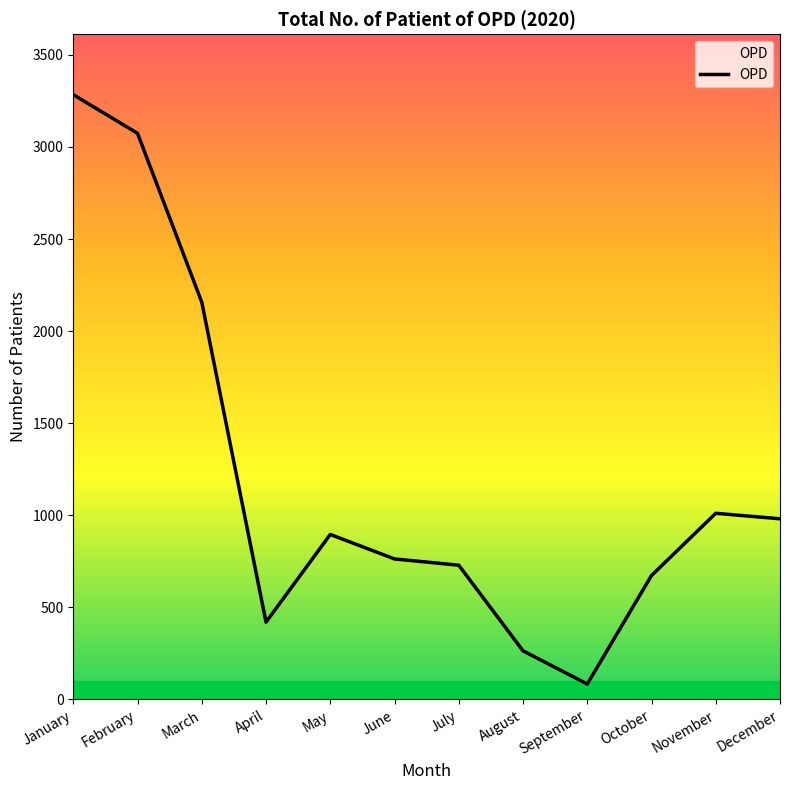

What is the change in value from April to October?

+253